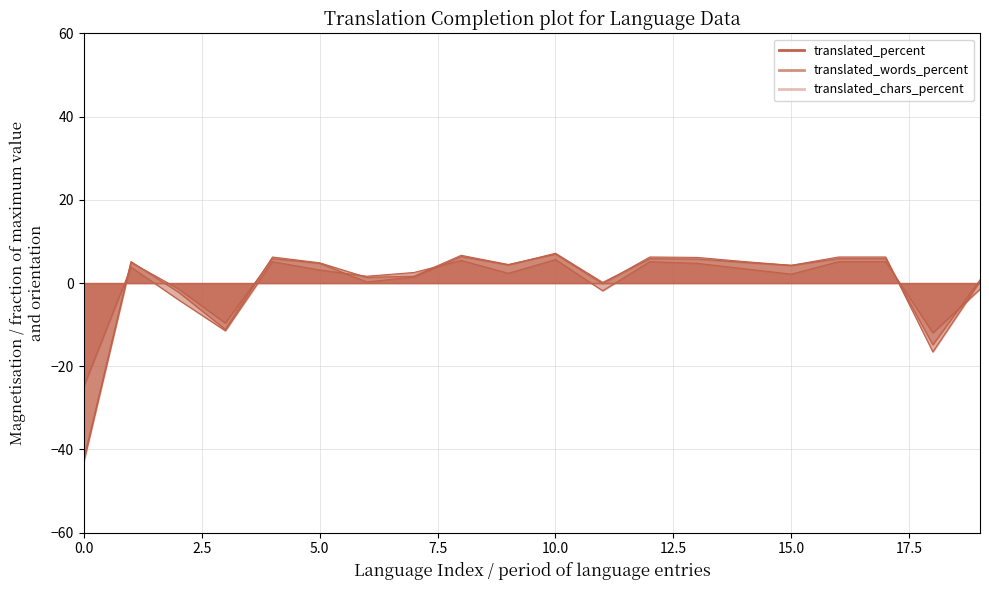

What is the label of the 3rd point from the right?

French